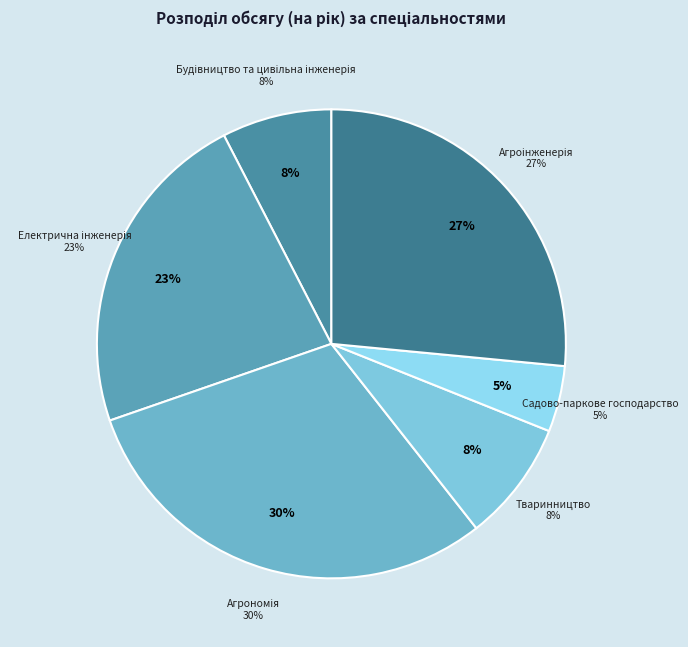

Which slice is the largest?

Агрономія